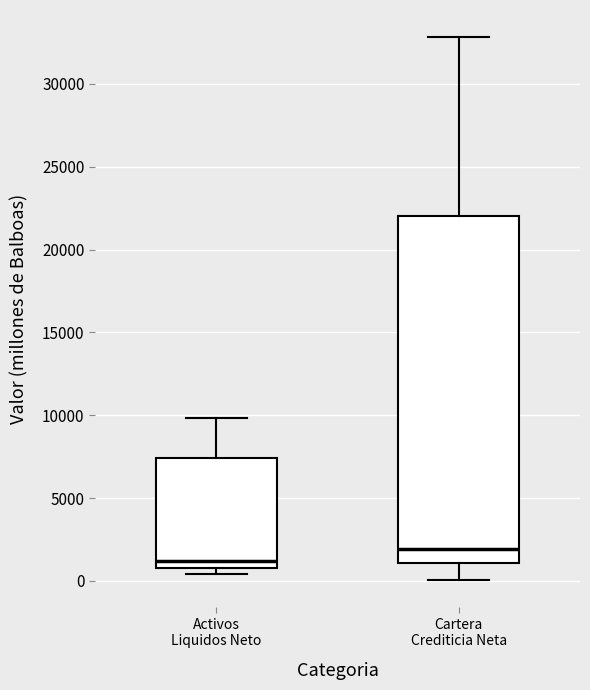

Reading left to right, read every box against the y-axis: the position of its median line, the range the box covers, and the ends of its whiskers. The values are not printed on the chart, so give them approximately, as read against the axis.

Activos Liquidos Neto: median 1000 (just above the box's lower edge), box 1000 to 7500, whiskers 500 to 10000
Cartera Crediticia Neta: median 2000, box 1000 to 22000, whiskers 0 to 33000